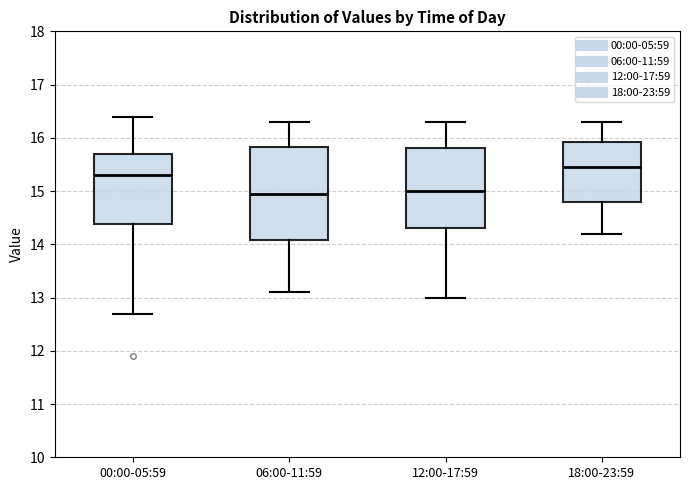

Which box is the tallest, from its lower edge to its upper edge?

06:00-11:59